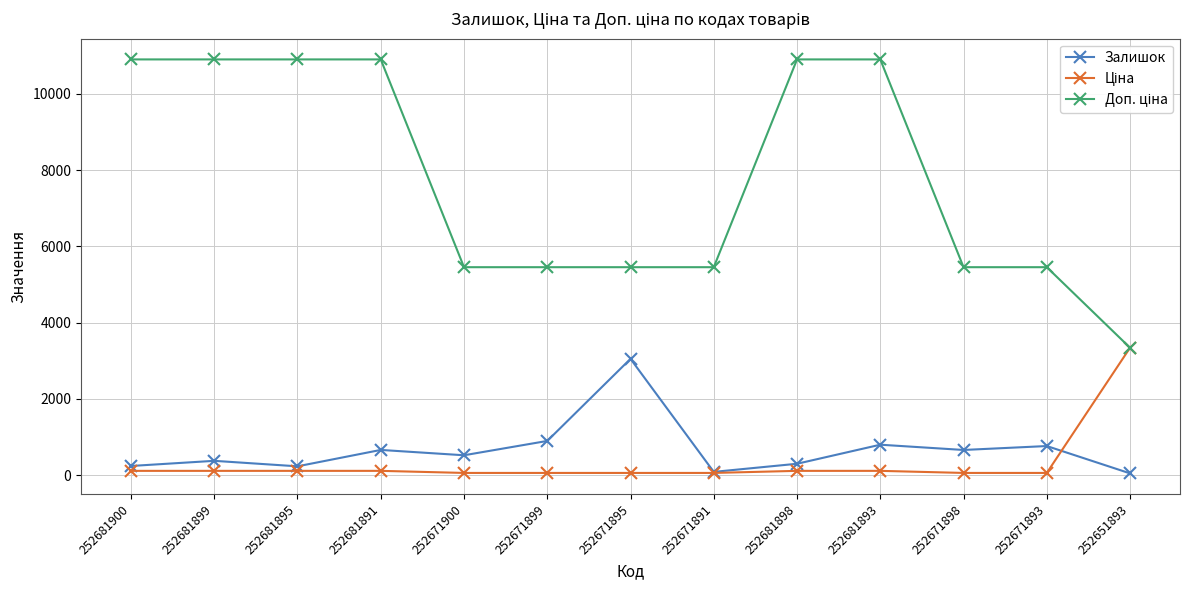

What is the greatest value displayed?

10903.0